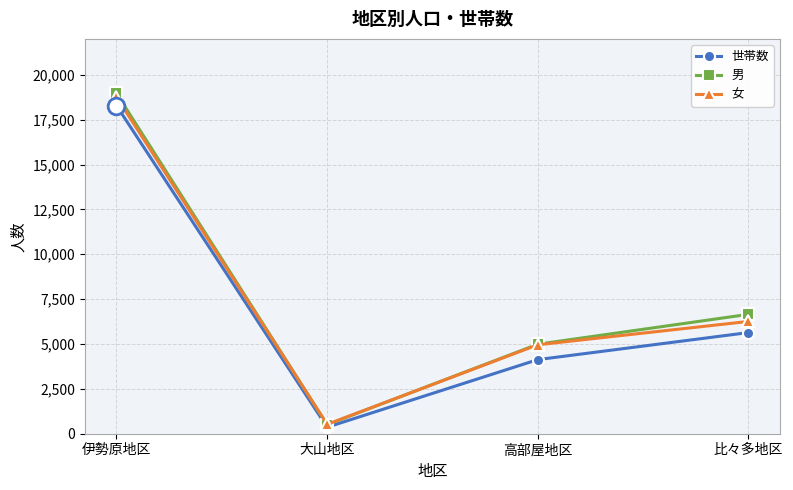

True or false: 女 has a value of 8051 at 高部屋地区.

False